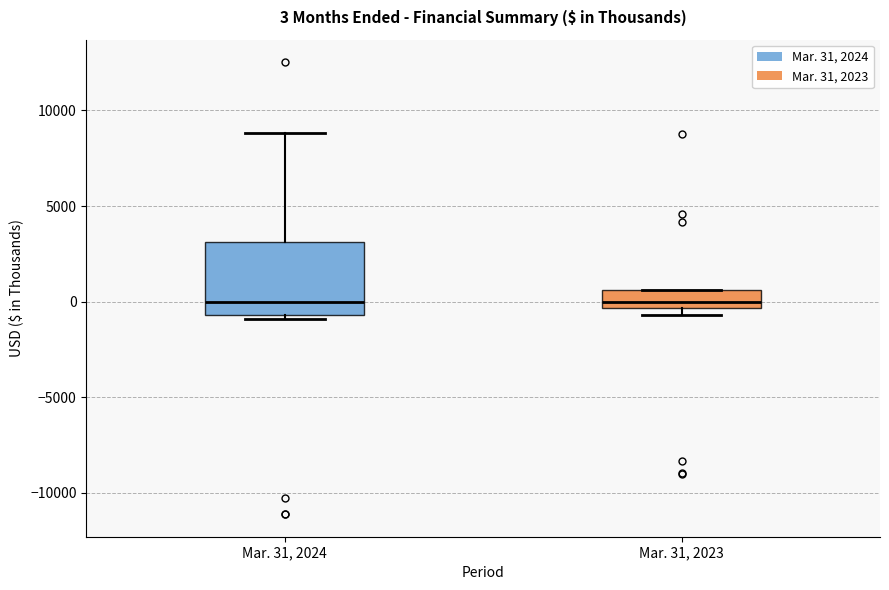

Which box is the tallest, from its lower edge to its upper edge?

Mar. 31, 2024